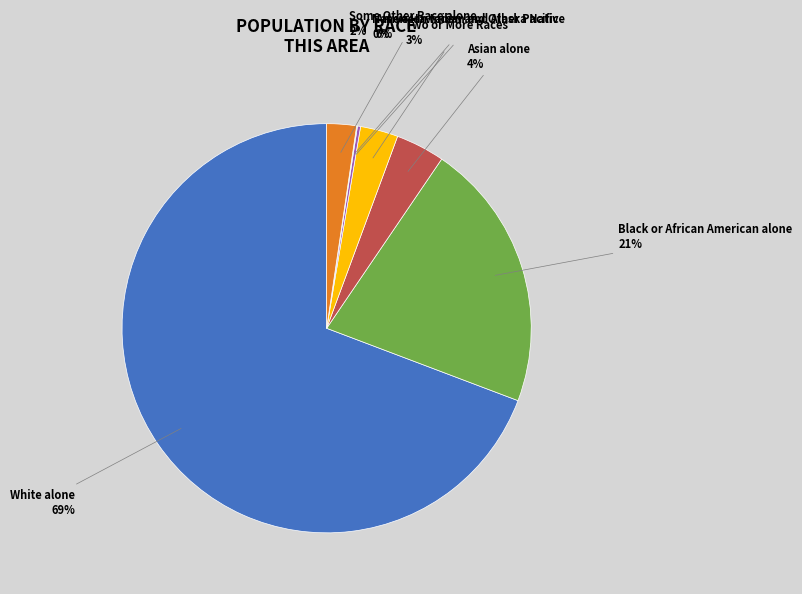

Is there a majority slice in this chart?

Yes